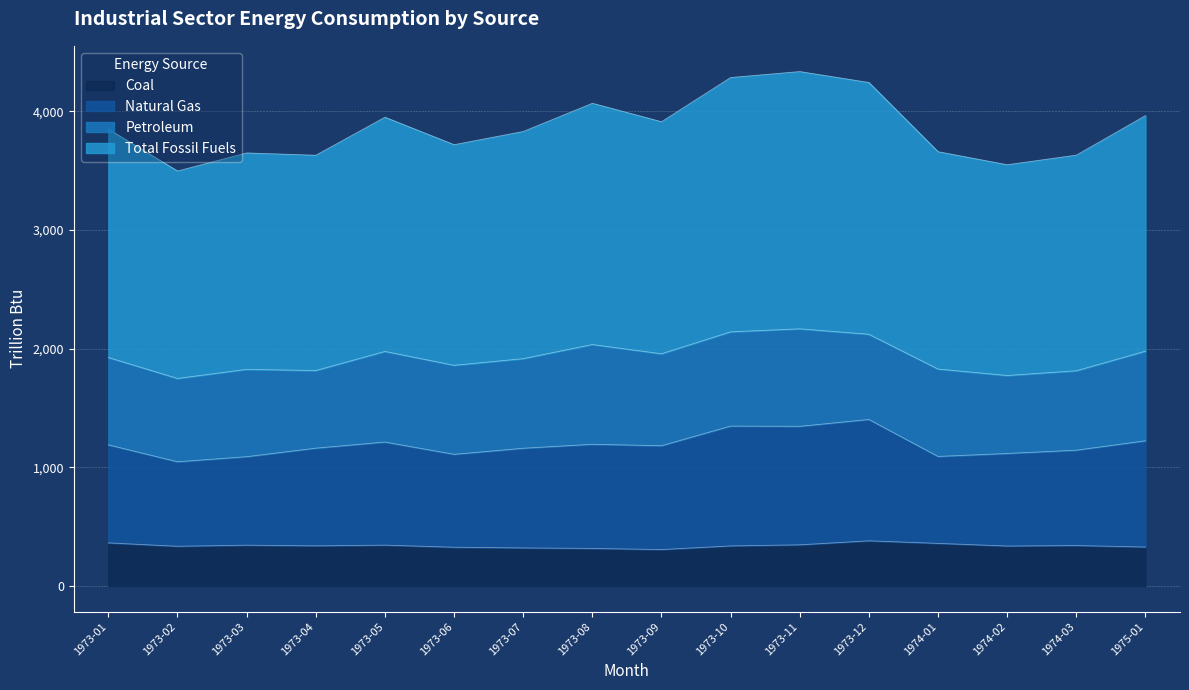

What is the label of the 7th point from the left?

1973-07